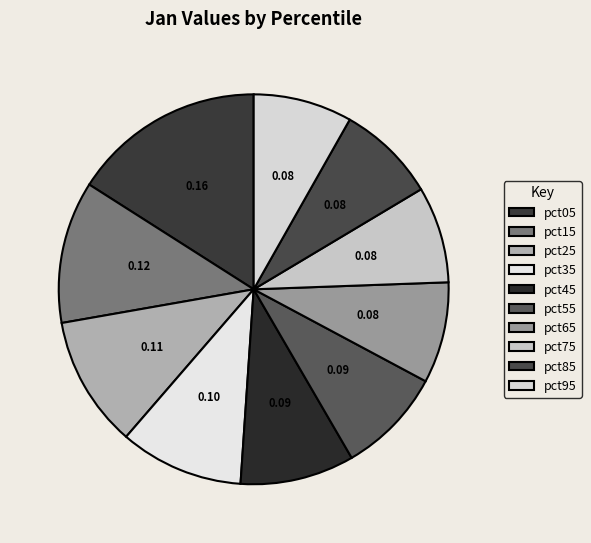

Rank the categories by value from lowest to highest.

pct75, pct95, pct85, pct65, pct55, pct45, pct35, pct25, pct15, pct05